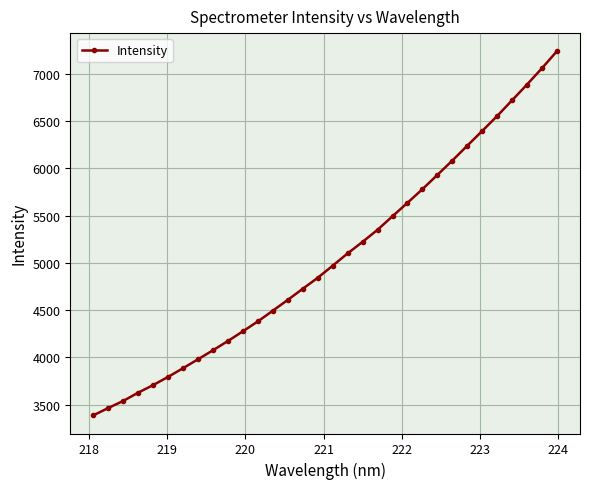

What is the difference between the second highest and second lowest values?

3592.9